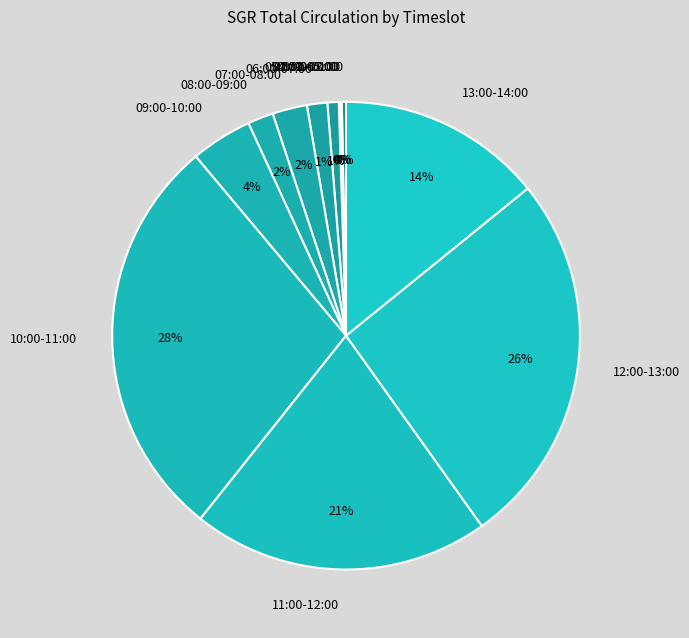

Between 11:00-12:00 and 07:00-08:00, which is larger?

11:00-12:00